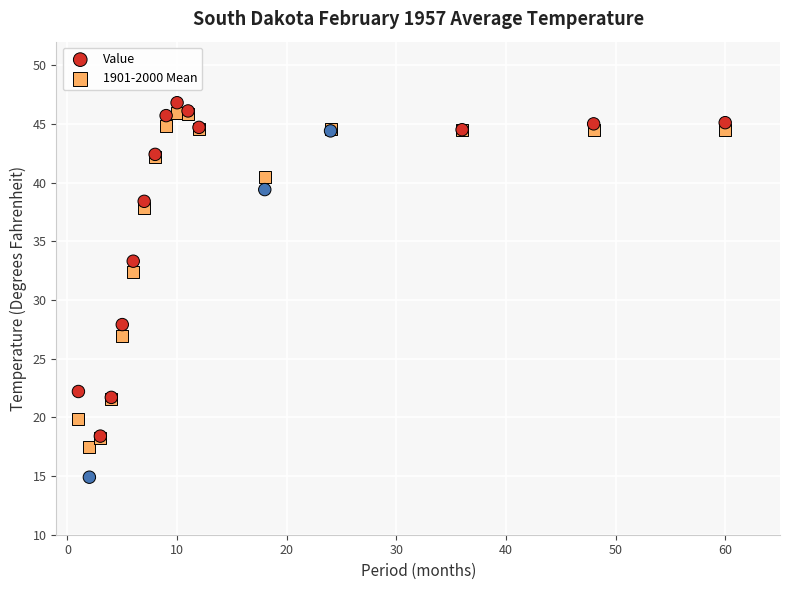

Which series contains the lowest Y value?

Value